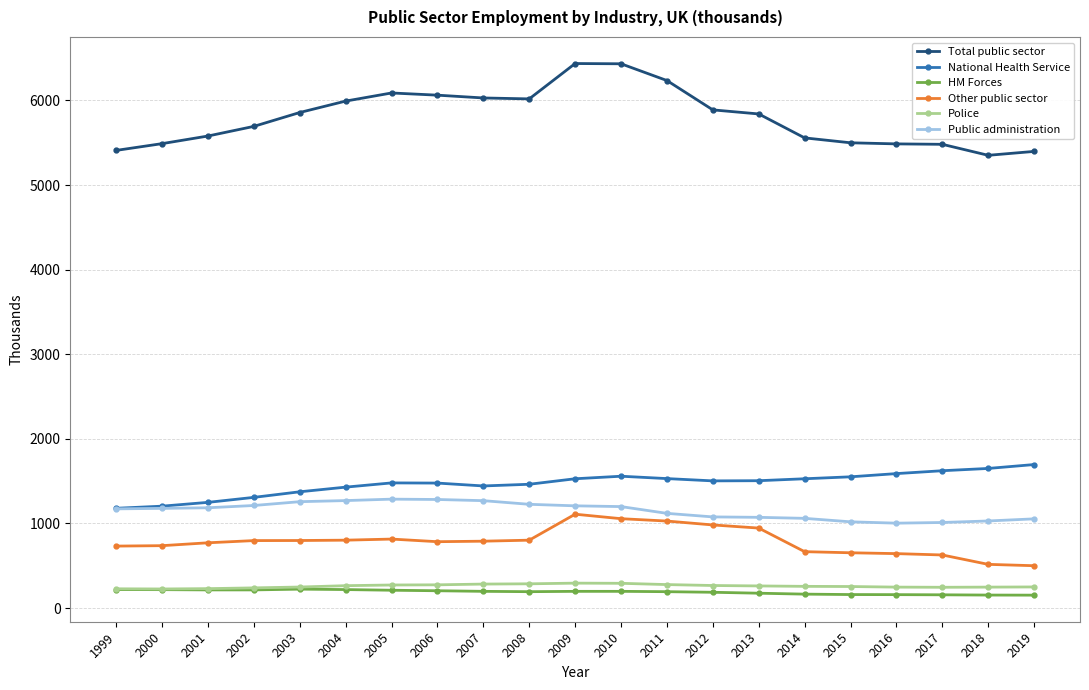

True or false: Other public sector and Total public sector intersect in this chart.

False